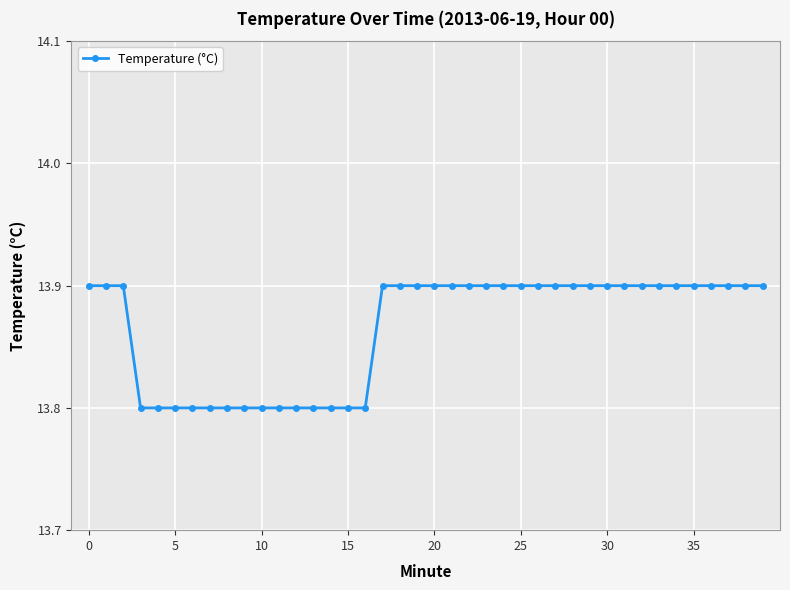

What is the value of the 17th point from the left?

13.8